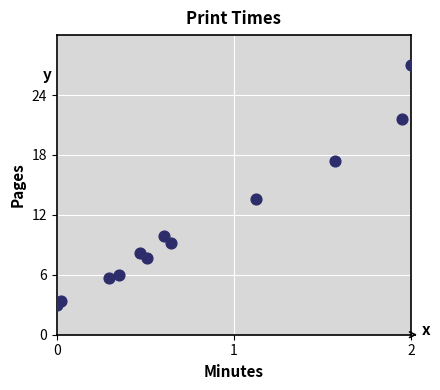

What Y value in the scatter plot is closest to 15?

13.6